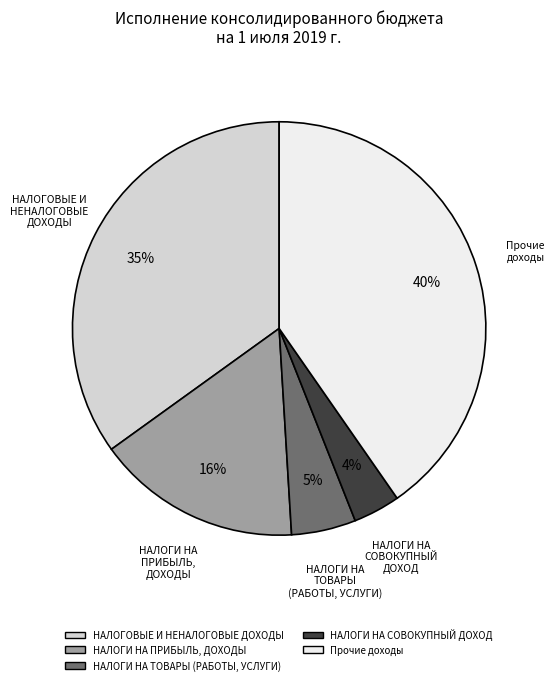

Rank the categories by value from lowest to highest.

НАЛОГИ НА СОВОКУПНЫЙ ДОХОД, НАЛОГИ НА ТОВАРЫ (РАБОТЫ, УСЛУГИ), НАЛОГИ НА ПРИБЫЛЬ, ДОХОДЫ, НАЛОГОВЫЕ И НЕНАЛОГОВЫЕ ДОХОДЫ, Прочие доходы